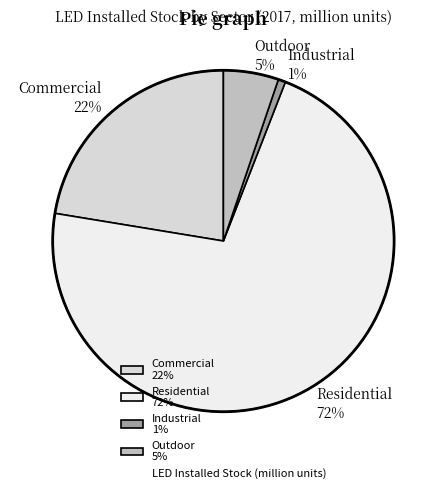

The Industrial slice represents 1% of the pie. True or false?

True